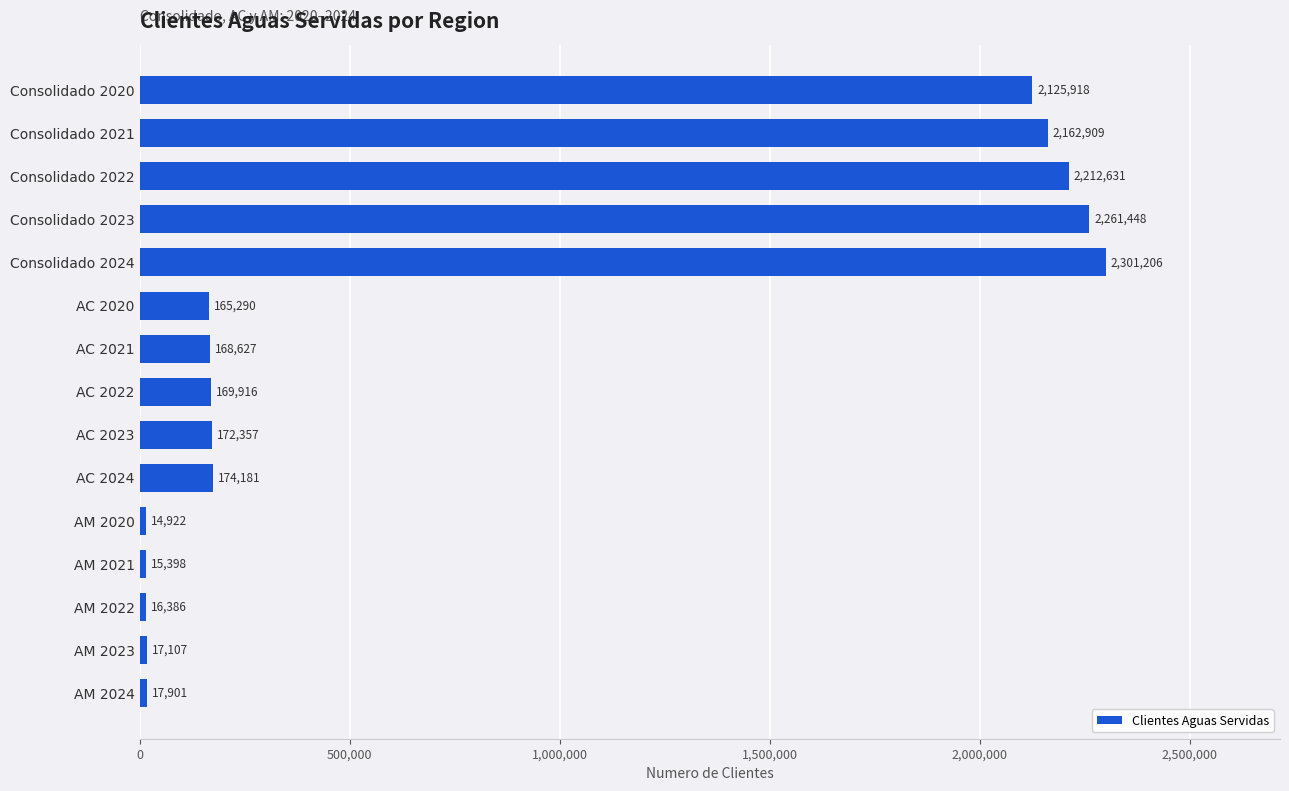

List the labels in order of value, largest first.

Consolidado 2024, Consolidado 2023, Consolidado 2022, Consolidado 2021, Consolidado 2020, AC 2024, AC 2023, AC 2022, AC 2021, AC 2020, AM 2024, AM 2023, AM 2022, AM 2021, AM 2020